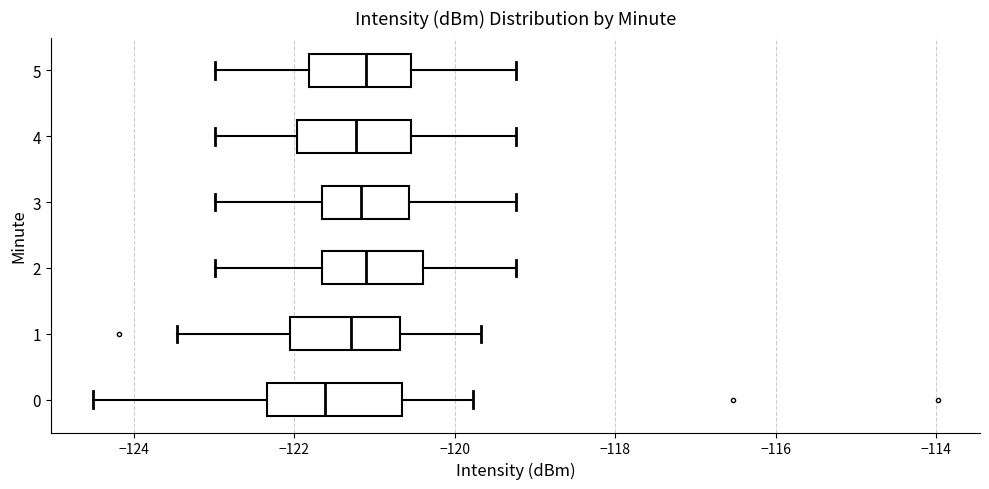

Reading bottom to top, read every box against the x-axis: the position of its median line, the range the box covers, and the ends of its whiskers. The values are not printed on the chart, so give them approximately, as read against the axis.

0: median -121.6, box -122.4 to -120.6, whiskers -124.6 to -119.8
1: median -121.2, box -122.0 to -120.6, whiskers -123.4 to -119.6
2: median -121.2, box -121.6 to -120.4, whiskers -123.0 to -119.2
3: median -121.2, box -121.6 to -120.6, whiskers -123.0 to -119.2
4: median -121.2, box -122.0 to -120.6, whiskers -123.0 to -119.2
5: median -121.2, box -121.8 to -120.6, whiskers -123.0 to -119.2